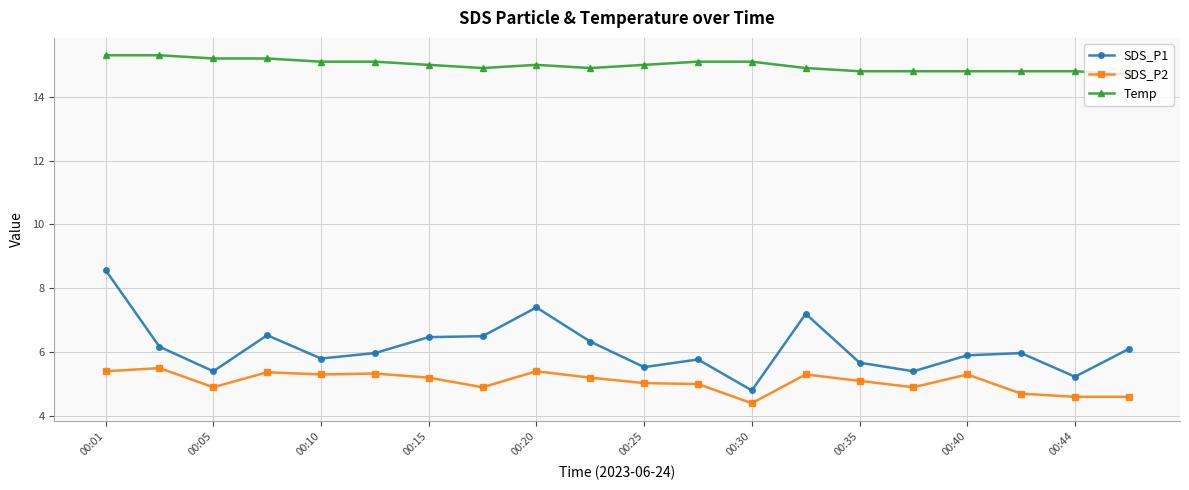

What is the minimum value shown in the chart?

4.4